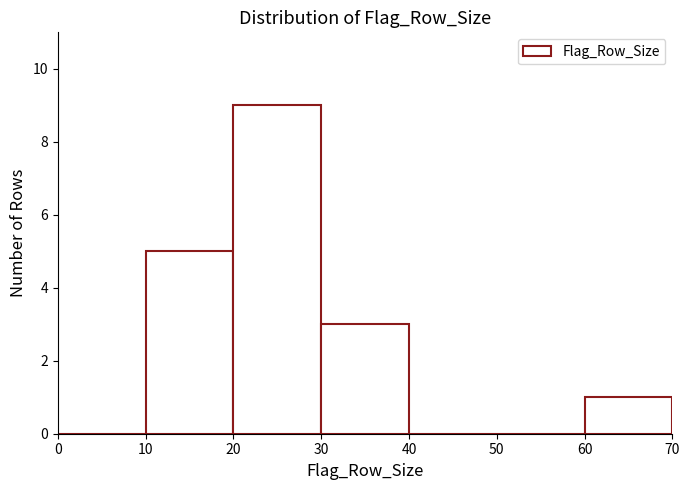

Which range on the x-axis has the tallest bar?

20 to 30